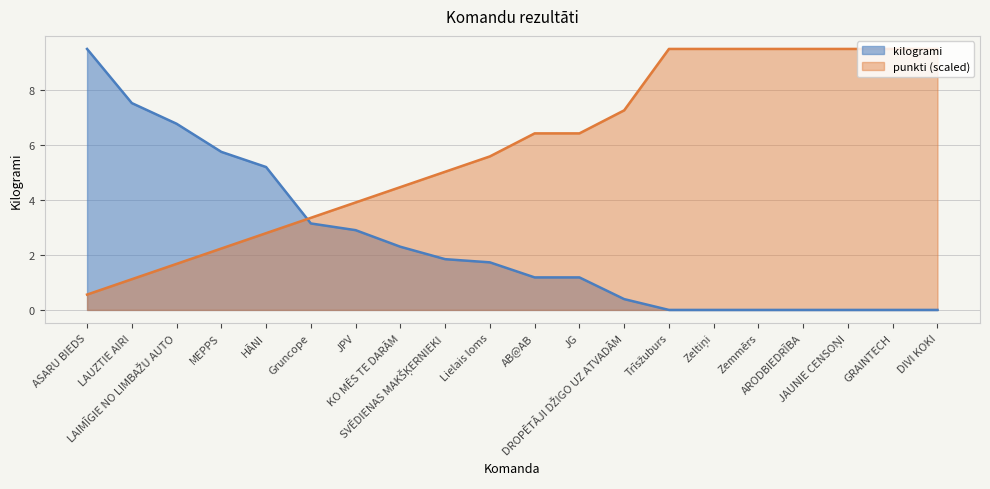

Reading left to right, what are all the values shown in this chart?

kilogrami: 9.5	7.5	6.8	5.8	5.2	3.1	2.9	2.3	1.8	1.7	1.2	1.2	0.4	0.0	0.0	0.0	0.0	0.0	0.0	0.0
punkti: 0.6	1.1	1.7	2.2	2.8	3.4	3.9	4.5	5.0	5.6	6.4	6.4	7.3	9.5	9.5	9.5	9.5	9.5	9.5	9.5